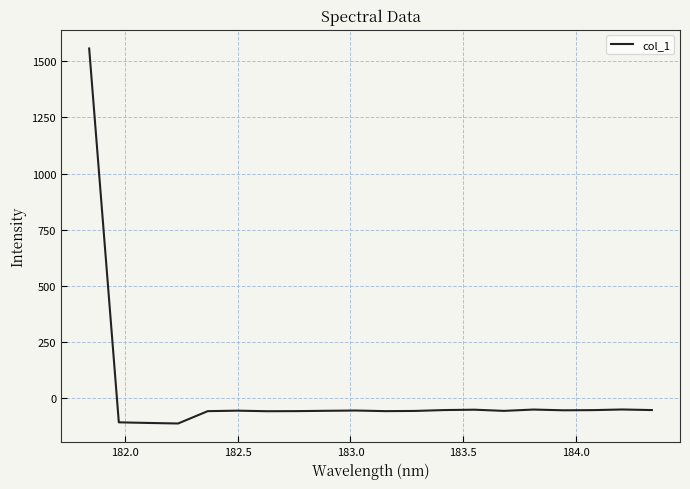

What is the minimum value shown in the chart?

-112.1